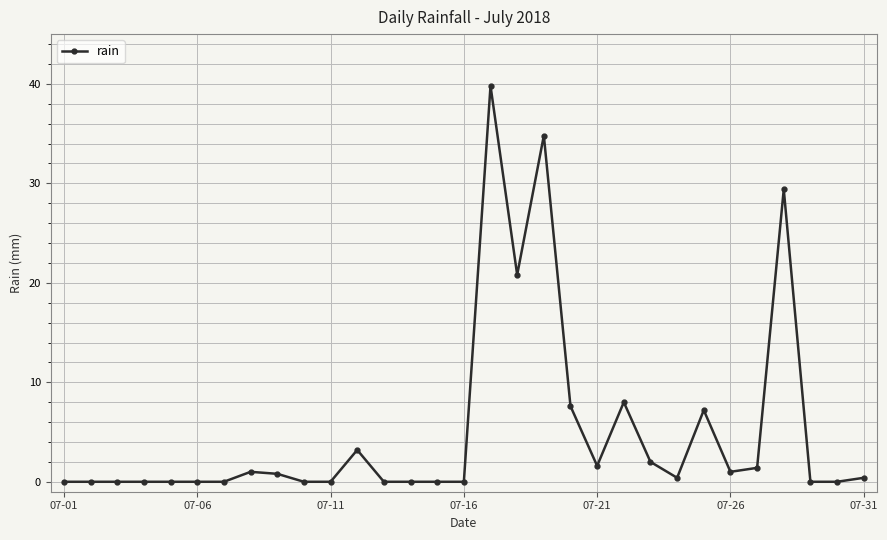

What is the difference between the maximum and minimum values?

39.8